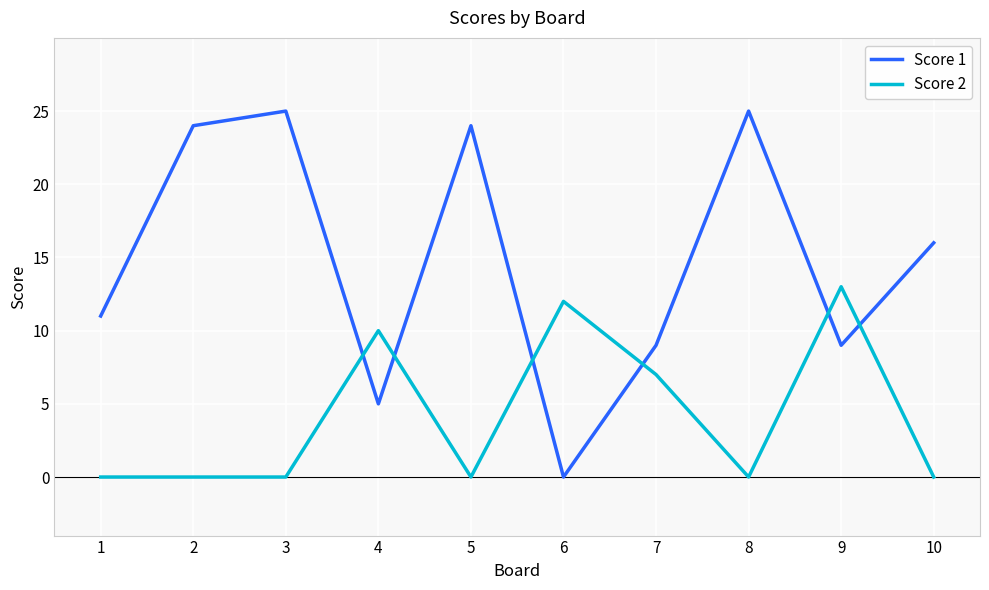

Count the Score 2 values in the range 0 to 10.

8